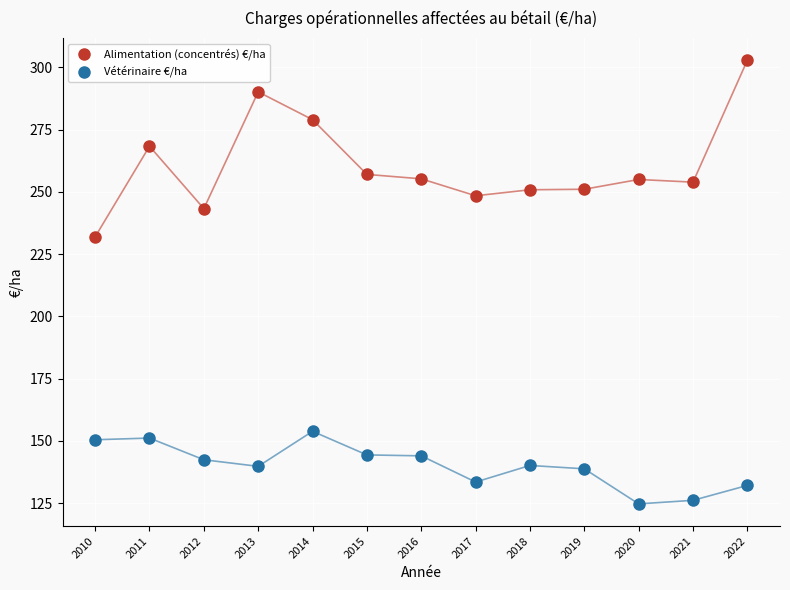

What are all the series names shown in the legend?

Alimentation (concentrés) €/ha, Vétérinaire €/ha